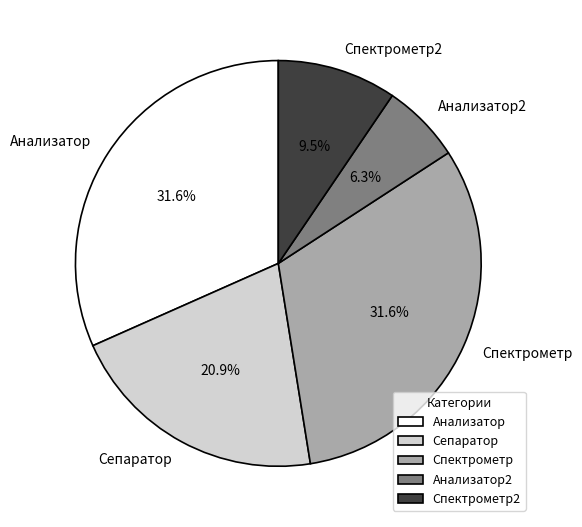

Approximately how many times larger is the value at Спектрометр2 compared to Анализатор?

0.3